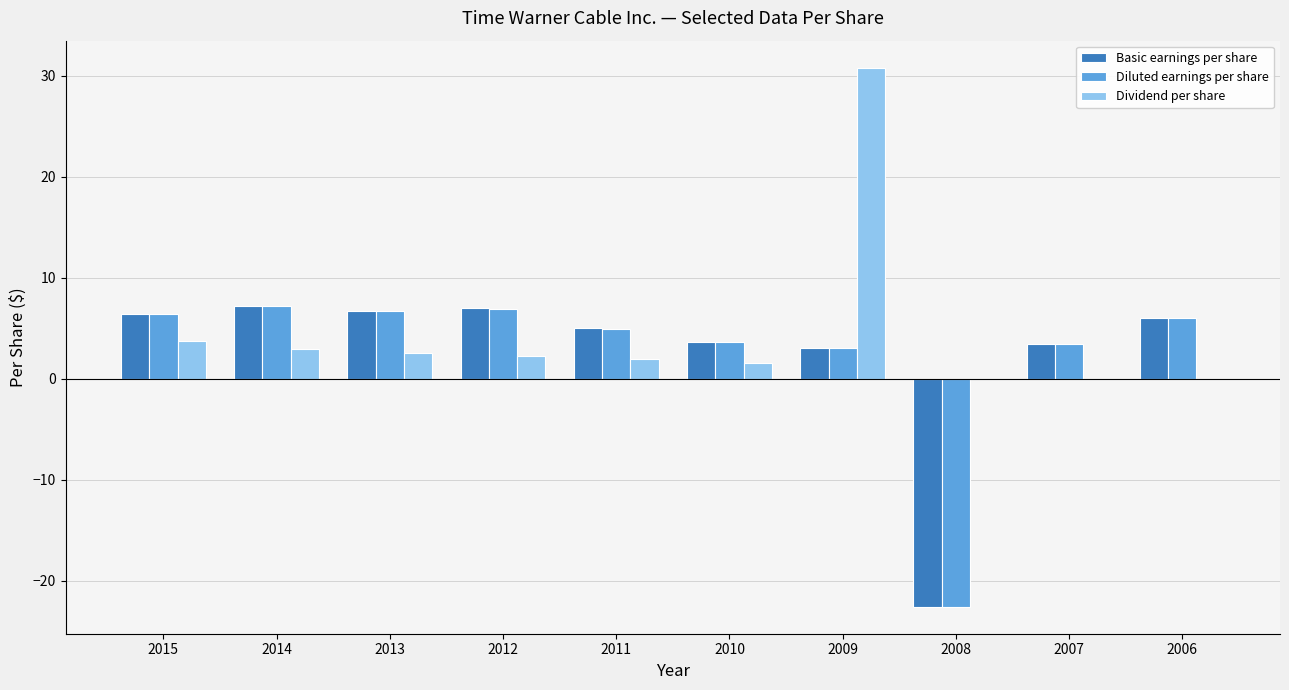

What is the greatest value displayed?

30.8